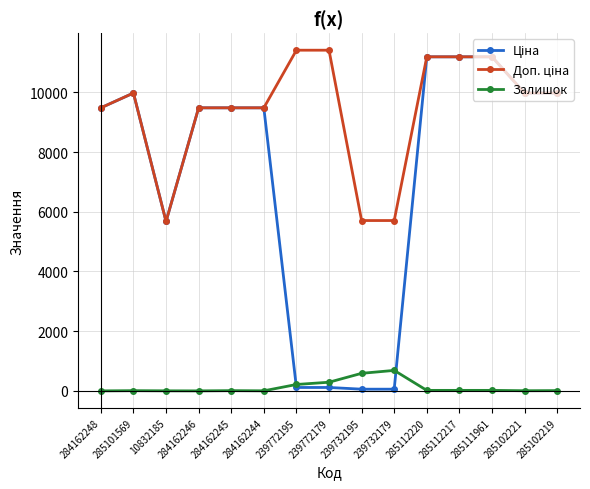

The value of Залишок at 239772179 is 290.0. True or false?

True